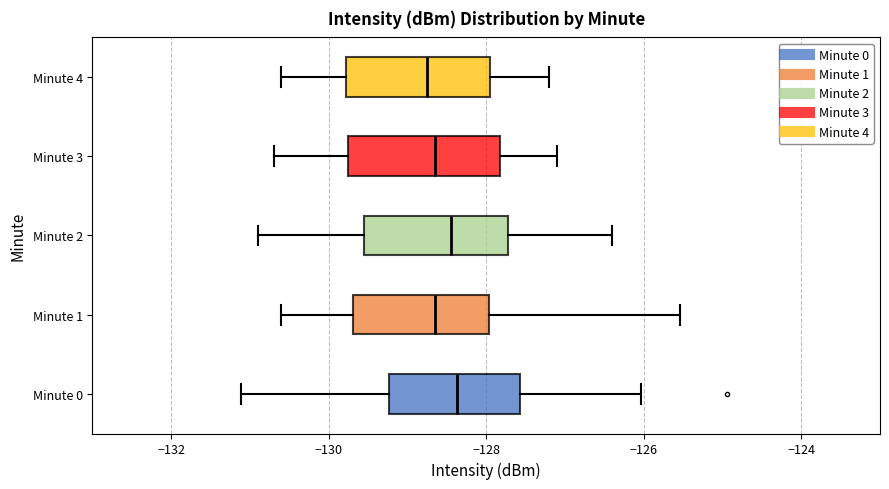

Where is the right edge of the box for Minute 1 on the x-axis? The values are not printed on the chart, so give them approximately, as read against the axis.

-128.0